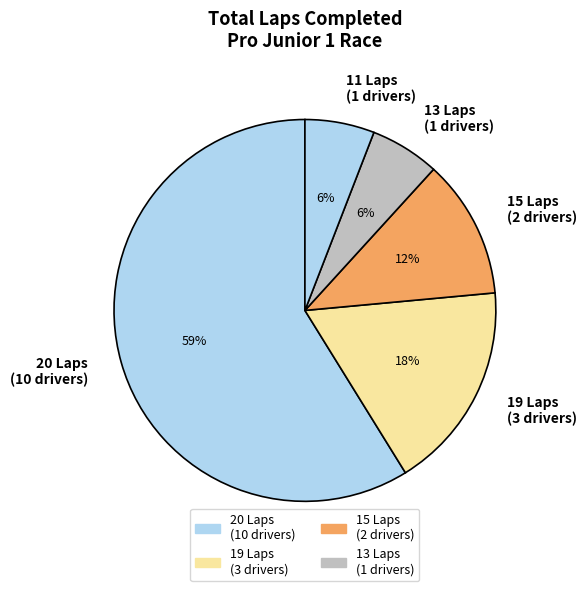

Which has a higher value, 20 Laps (10 drivers) or 11 Laps (1 drivers)?

20 Laps (10 drivers)